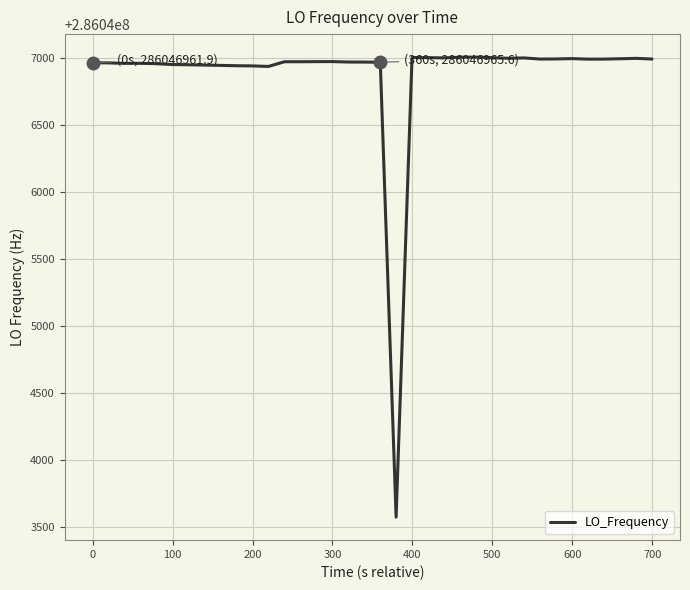

What is the smallest value displayed?

286043573.3